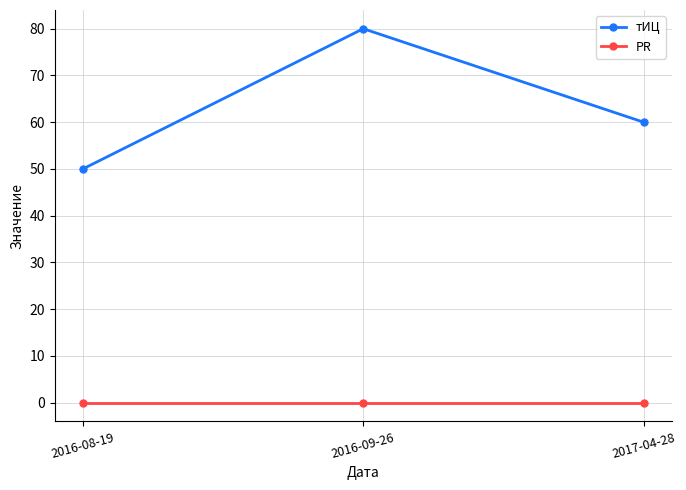

Count the тИЦ values in the range 50 to 80.

3